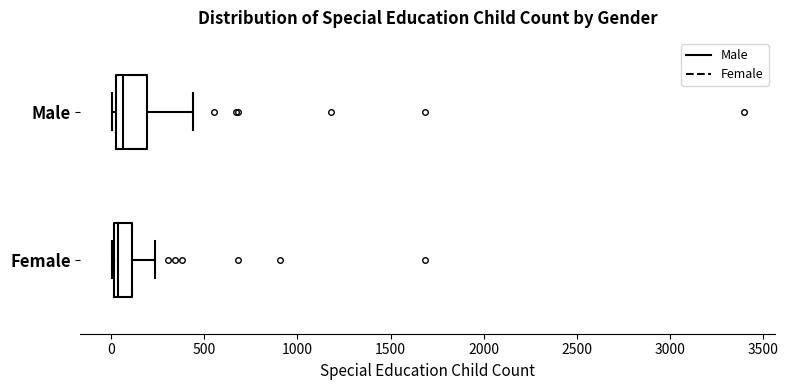

Reading bottom to top, transcribe this box plot: for each box, give where its median line is, the range the box spans, and where its two whiskers end, as read against the x-axis. The values are not printed on the chart, so give them approximately, as read against the axis.

Female: median 50, box 0 to 100, whiskers 0 to 250
Male: median 50 (just right of the box's left edge), box 50 to 200, whiskers 0 to 450